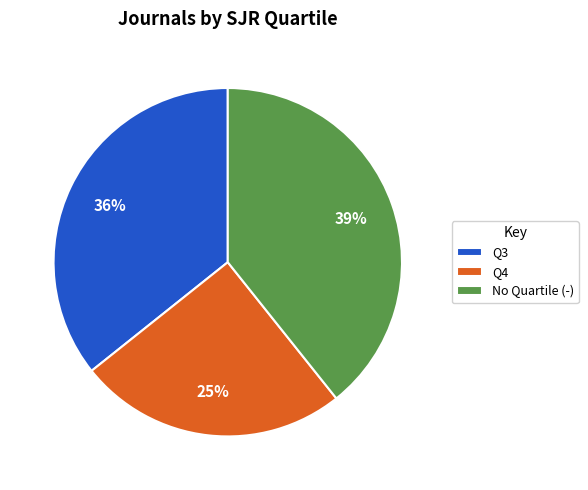

To the nearest percent, what is the average slice percentage?

33%